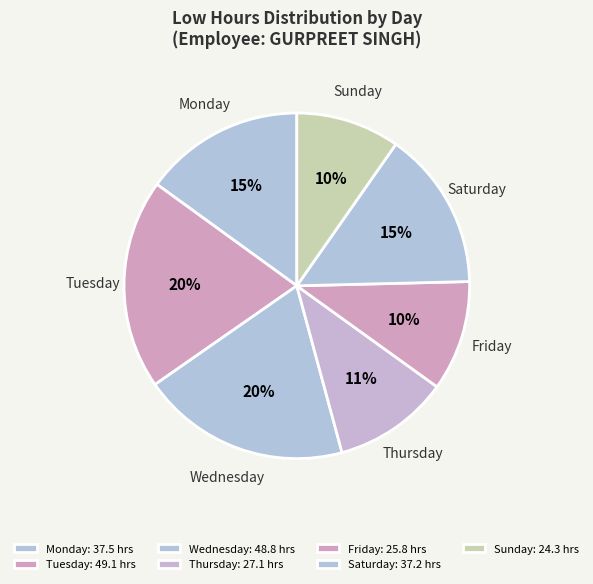

Count the number of slices in the pie.

7